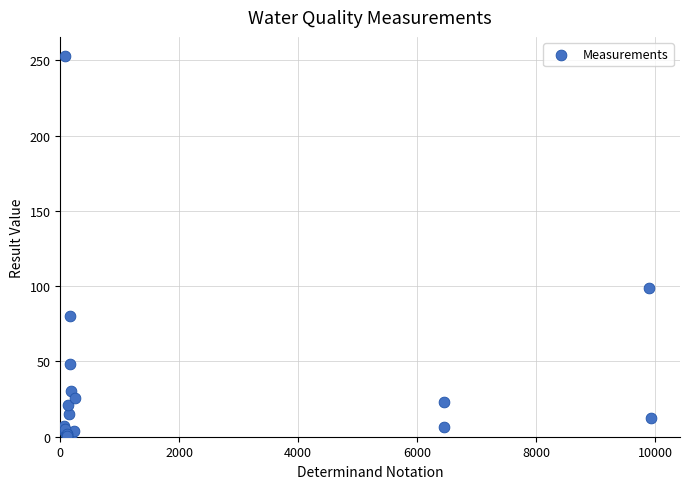

What Y value in the scatter plot is closest to 126?

99.0